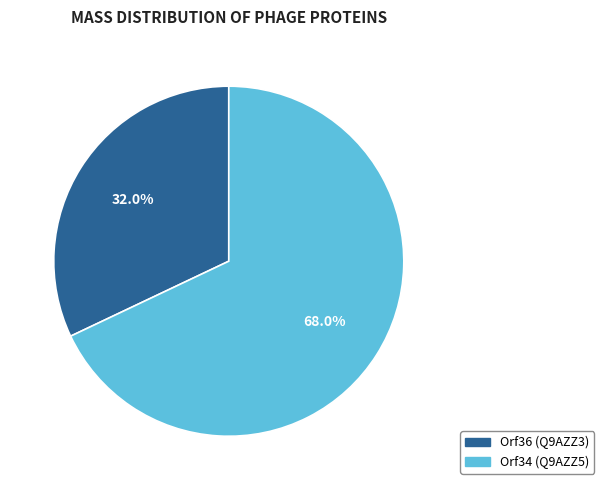

Is it true that Orf36 (Q9AZZ3) is 32% of the pie?

True